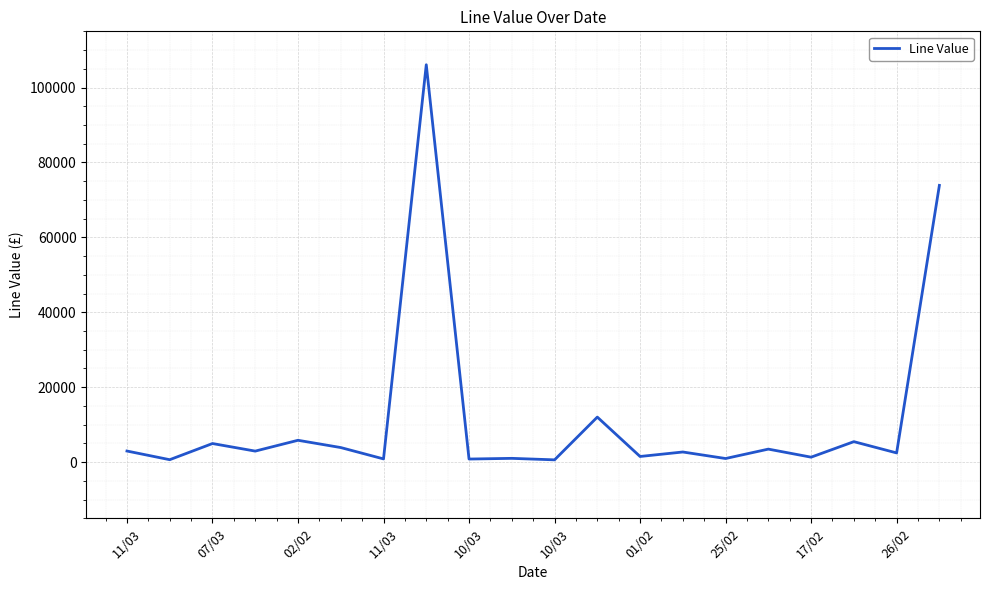

What is the difference between the maximum and minimum values?

105481.9